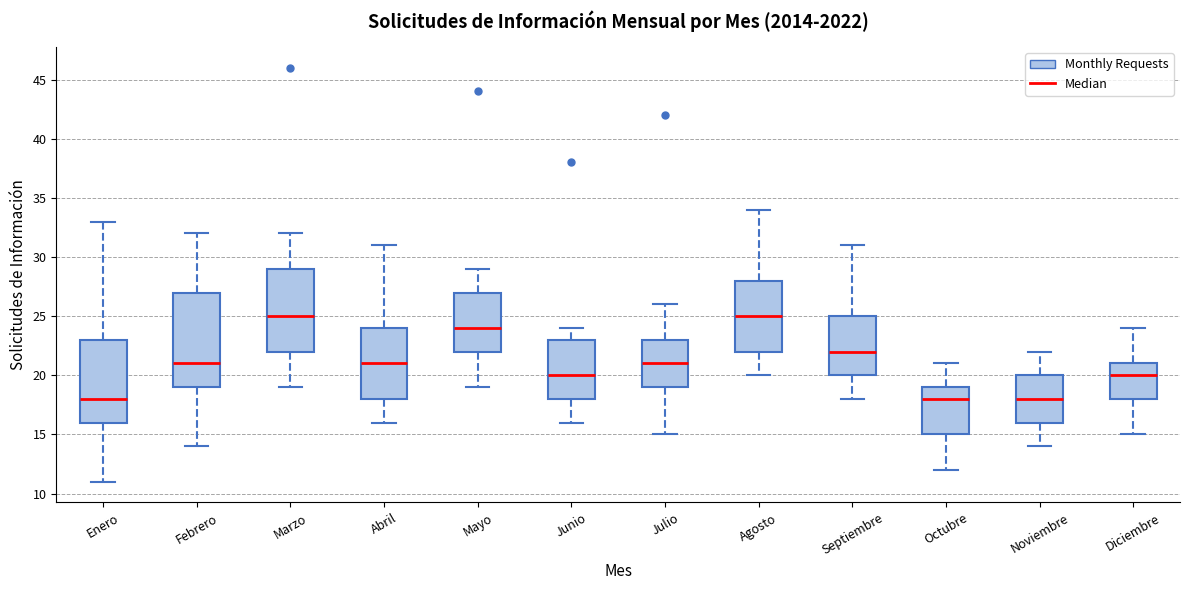

Reading left to right, read every box against the y-axis: the position of its median line, the range the box covers, and the ends of its whiskers. The values are not printed on the chart, so give them approximately, as read against the axis.

Enero: median 18, box 16 to 23, whiskers 11 to 33
Febrero: median 21, box 19 to 27, whiskers 14 to 32
Marzo: median 25, box 22 to 29, whiskers 19 to 32
Abril: median 21, box 18 to 24, whiskers 16 to 31
Mayo: median 24, box 22 to 27, whiskers 19 to 29
Junio: median 20, box 18 to 23, whiskers 16 to 24
Julio: median 21, box 19 to 23, whiskers 15 to 26
Agosto: median 25, box 22 to 28, whiskers 20 to 34
Septiembre: median 22, box 20 to 25, whiskers 18 to 31
Octubre: median 18, box 15 to 19, whiskers 12 to 21
Noviembre: median 18, box 16 to 20, whiskers 14 to 22
Diciembre: median 20, box 18 to 21, whiskers 15 to 24